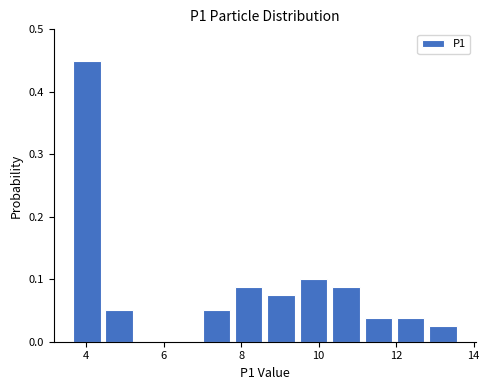

Over which range of the x-axis is the bar tallest?

3.6 to 4.4